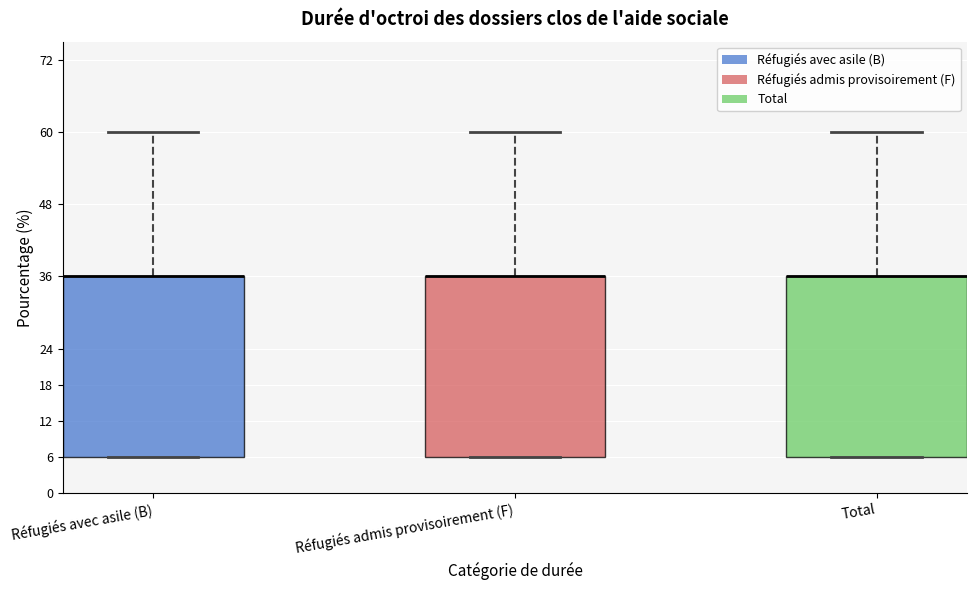

Where is the lower edge of the box for Total on the y-axis? The values are not printed on the chart, so give them approximately, as read against the axis.

6